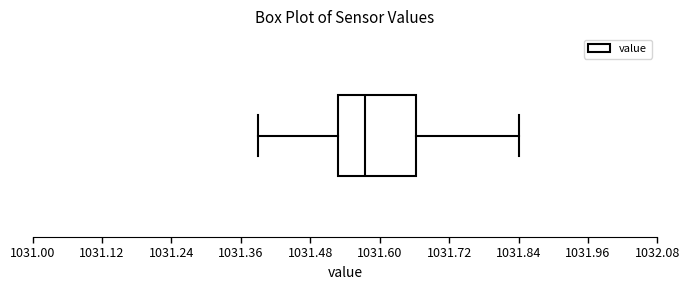

Where does the left whisker of the box end on the x-axis? The values are not printed on the chart, so give them approximately, as read against the axis.

1031.40